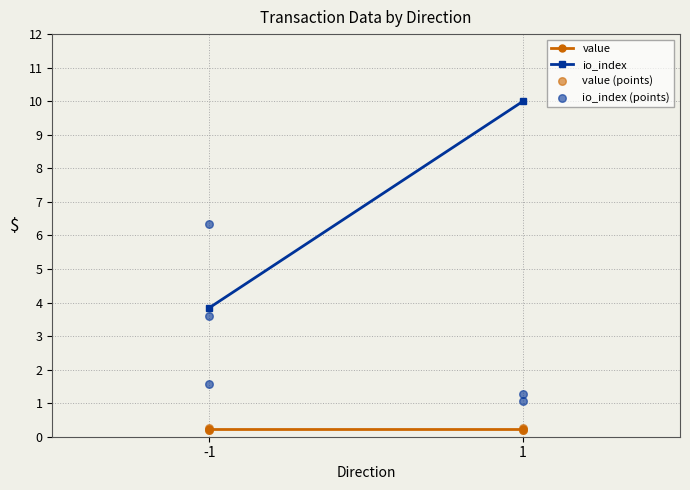

Which series reaches the maximum Y coordinate?

io_index